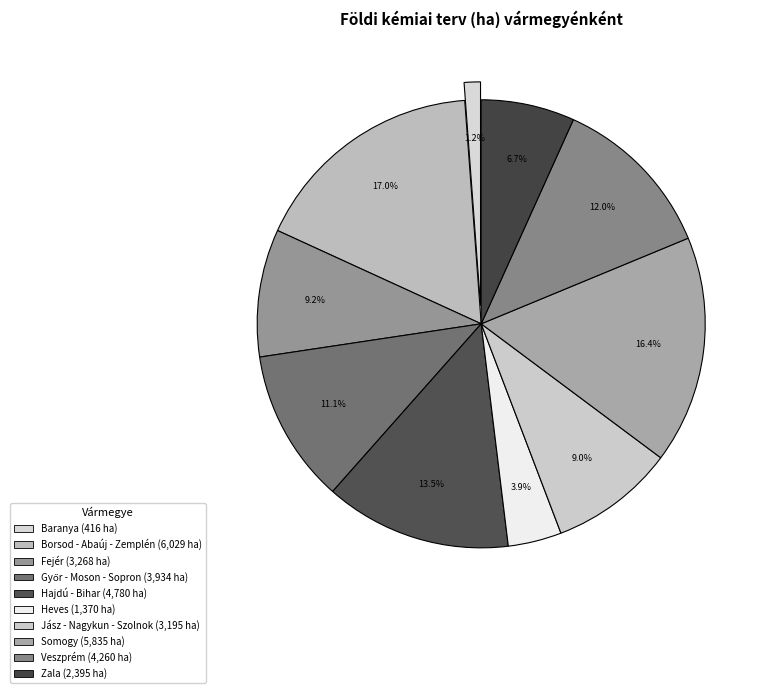

Count the number of slices in the pie.

10